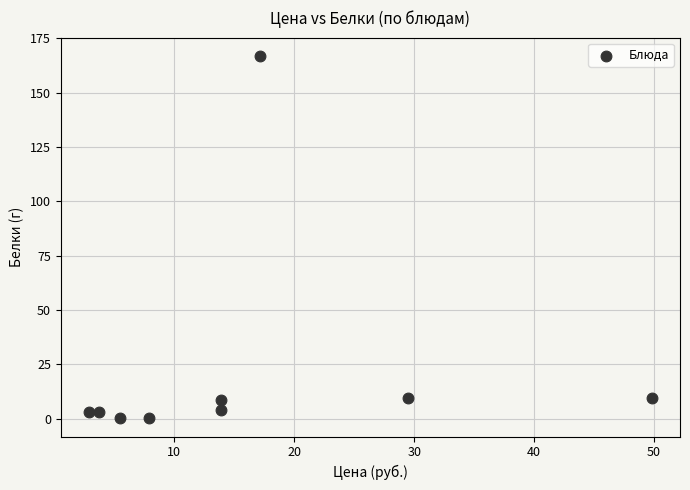

What is the range of Y values (max minus min)?

166.9